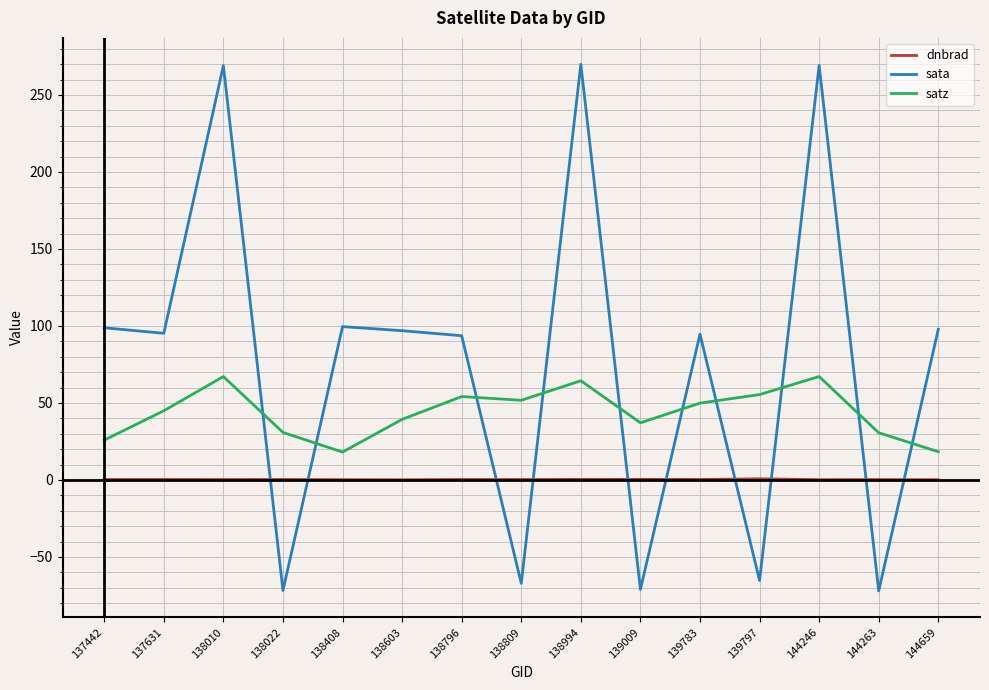

Which series has the largest range (max minus min)?

sata